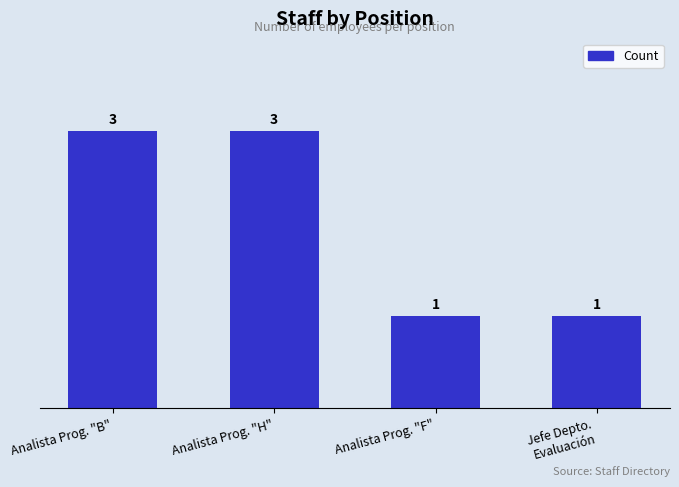

What is the sum of all values?

8